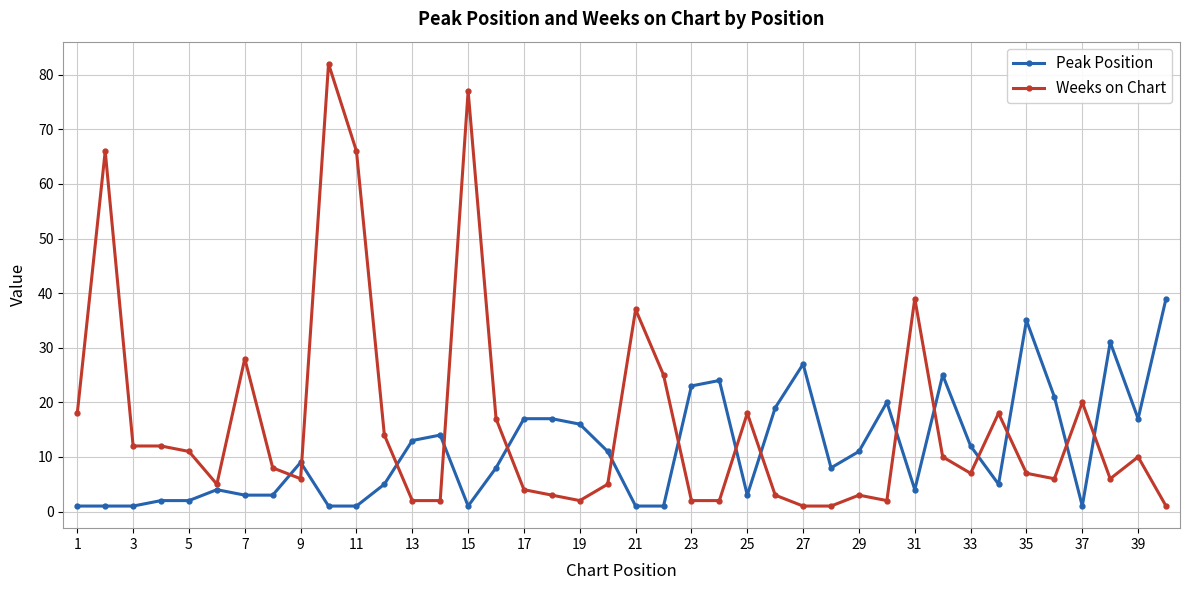

Is this an area chart (filled region under the line)?

No